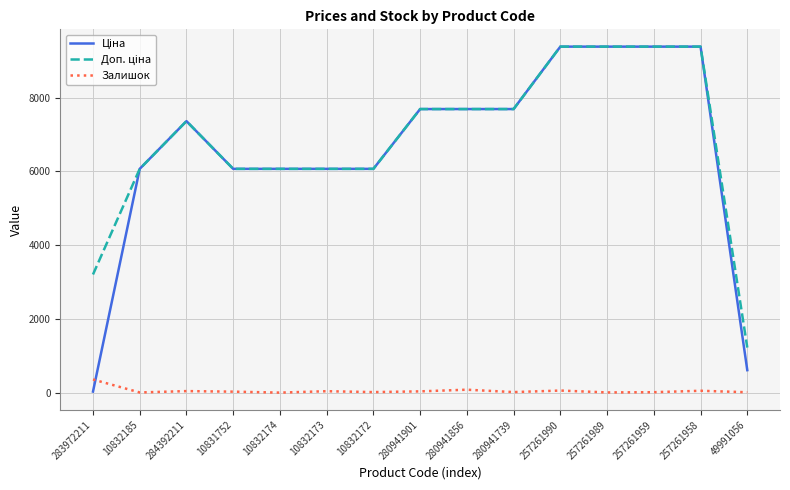

What is the greatest value displayed?

9379.3